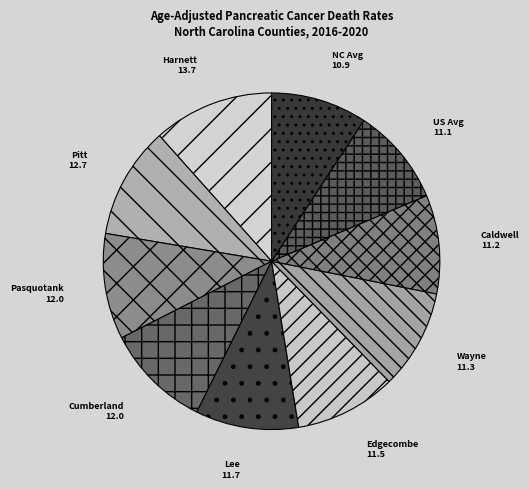

Rank the categories by value from highest to lowest.

Harnett County, Pitt County, Pasquotank County, Cumberland County, Lee County, Edgecombe County, Wayne County, Caldwell County, United States, North Carolina